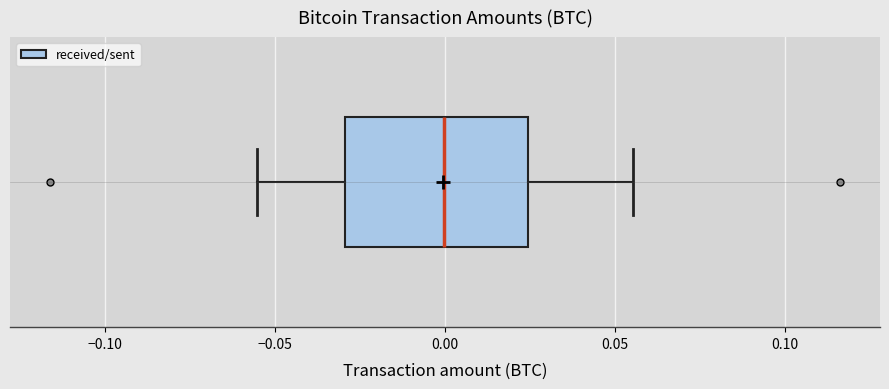

Where does the right whisker of the box end on the x-axis? The values are not printed on the chart, so give them approximately, as read against the axis.

0.055